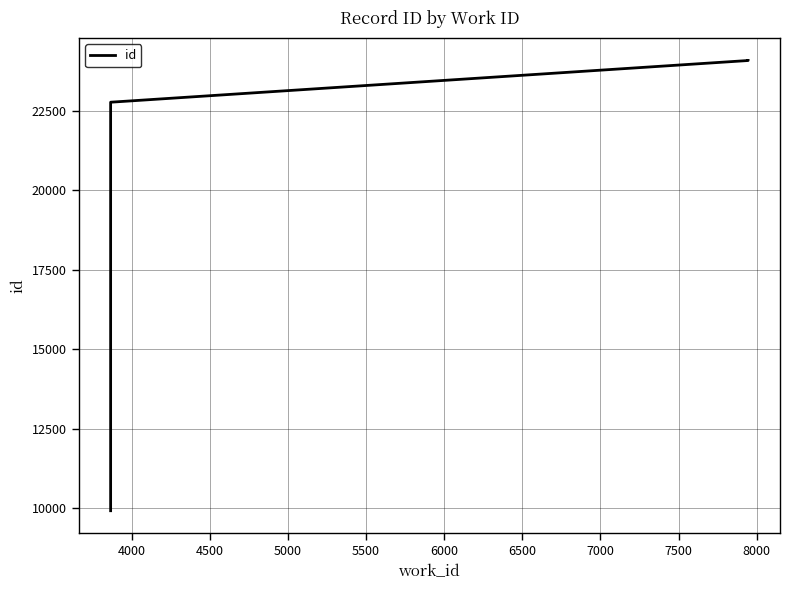

True or false: there are more than 0 points higher than both neighbors.

False